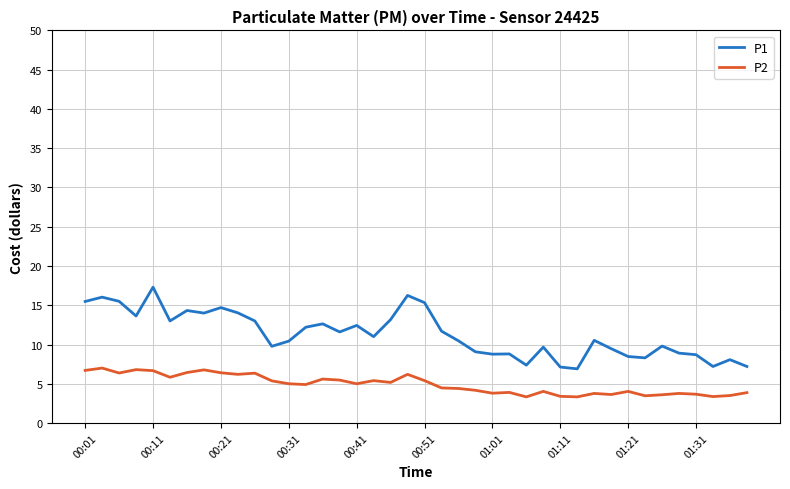

Which series has the largest range (max minus min)?

P1